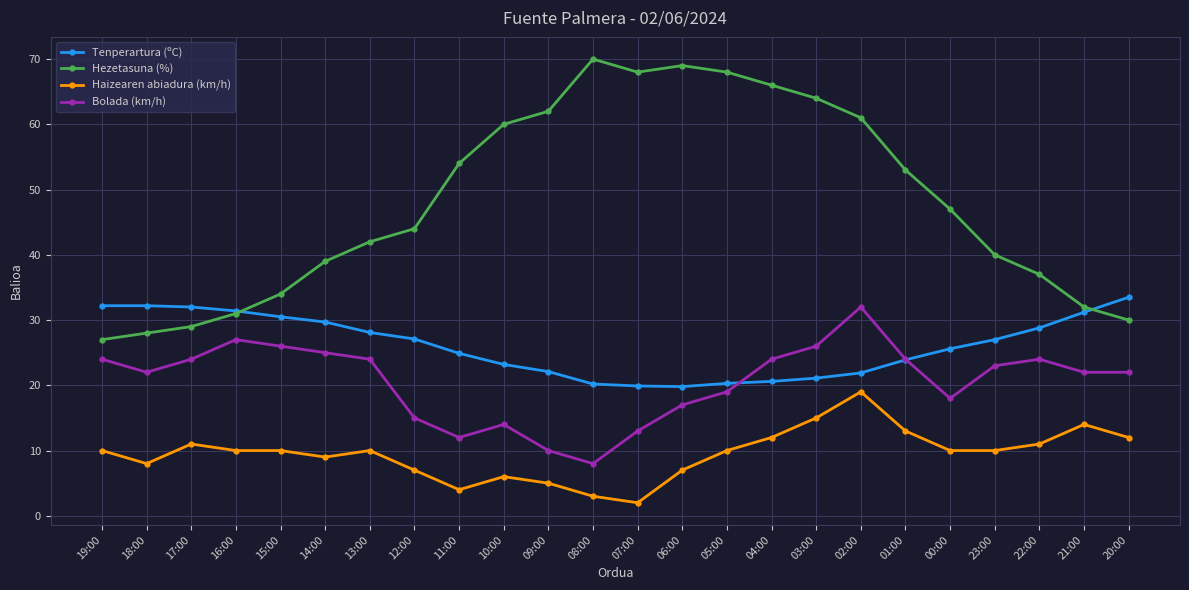

What is the difference between the highest and lowest values at 10:00?

54.0